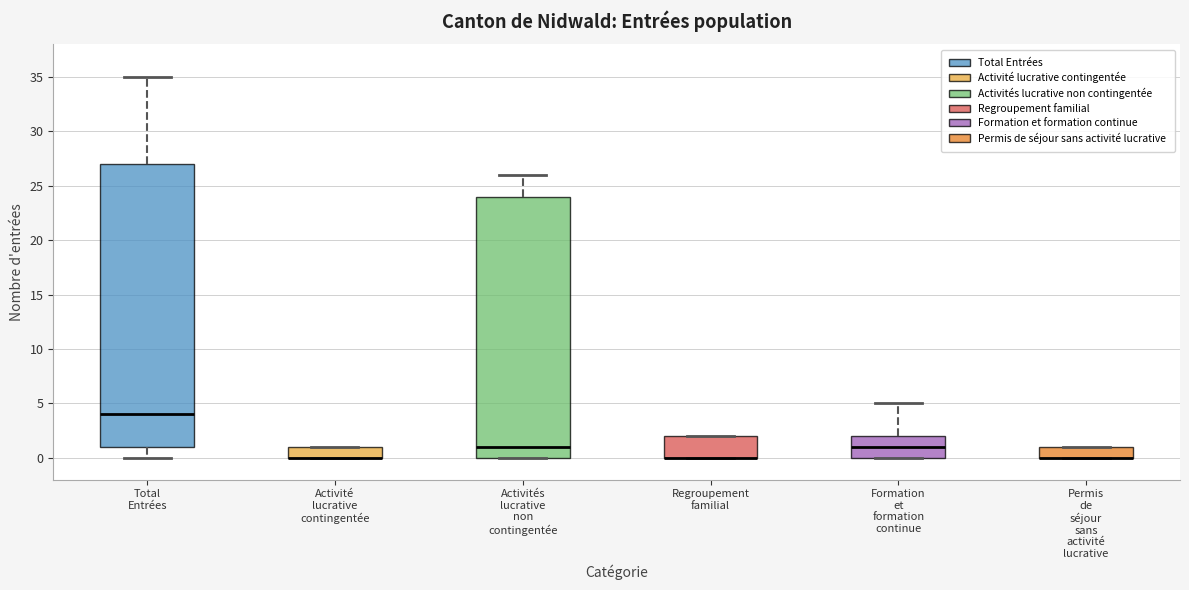

Comparing the boxes themselves (not the whiskers), which one is the tallest?

Total Entrées